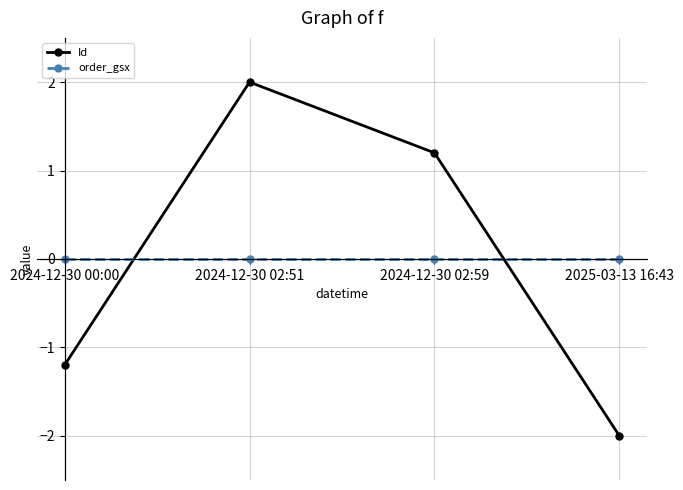

What is the total value across all series at 2024-12-30 02:59?

1.2